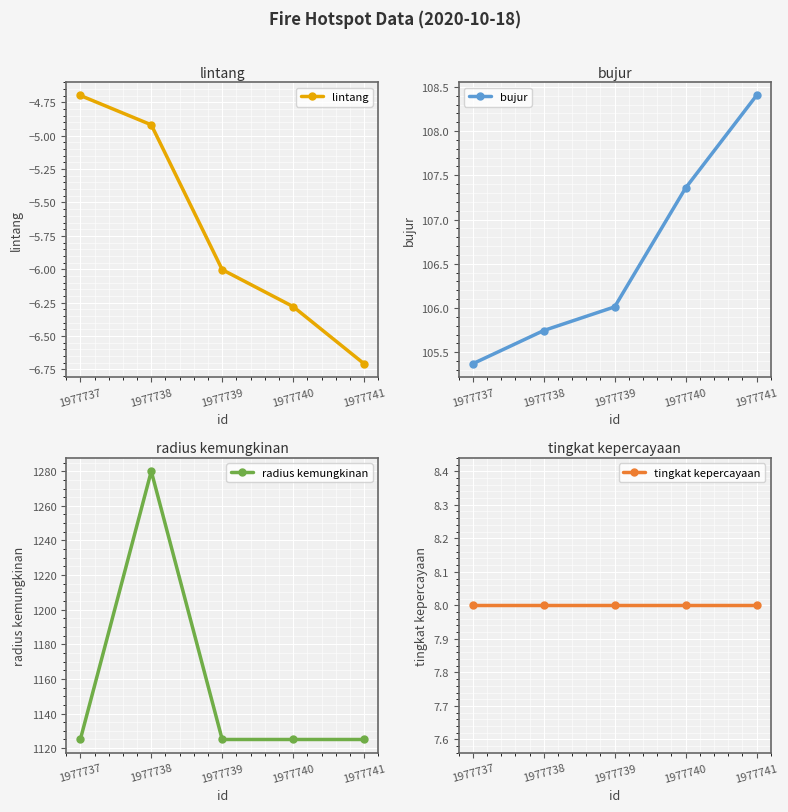

Is it true that radius kemungkinan equals 1125.0 at 1977741?

True